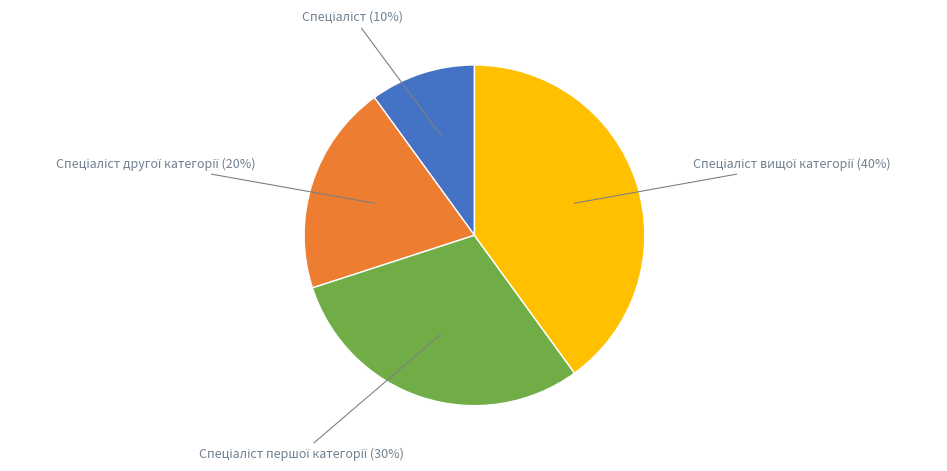

To the nearest percent, what is the difference between the largest and smallest slice percentages?

30%